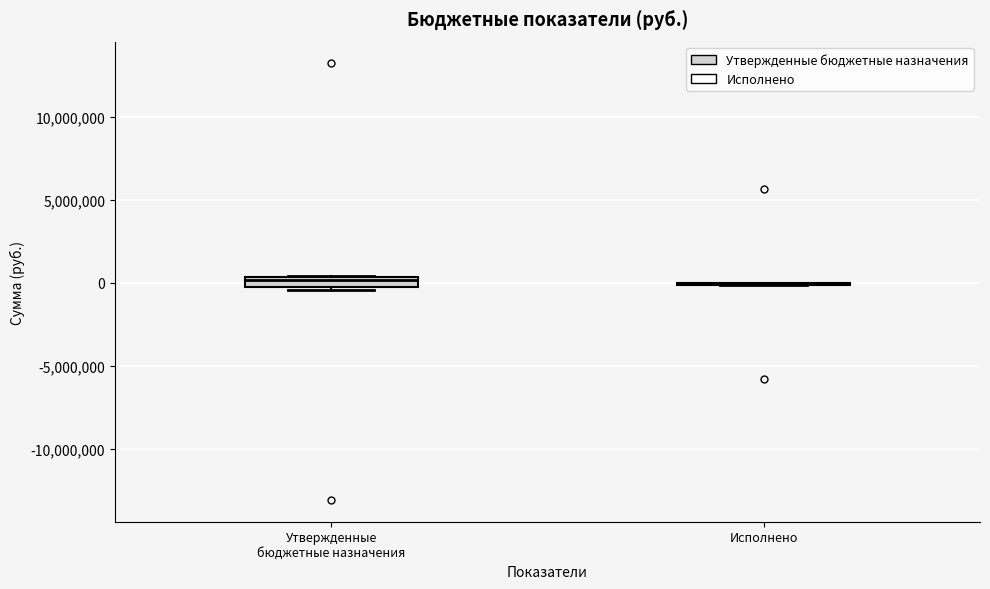

Where is the upper edge of the box for Утвержденные бюджетные назначения on the y-axis? The values are not printed on the chart, so give them approximately, as read against the axis.

500000